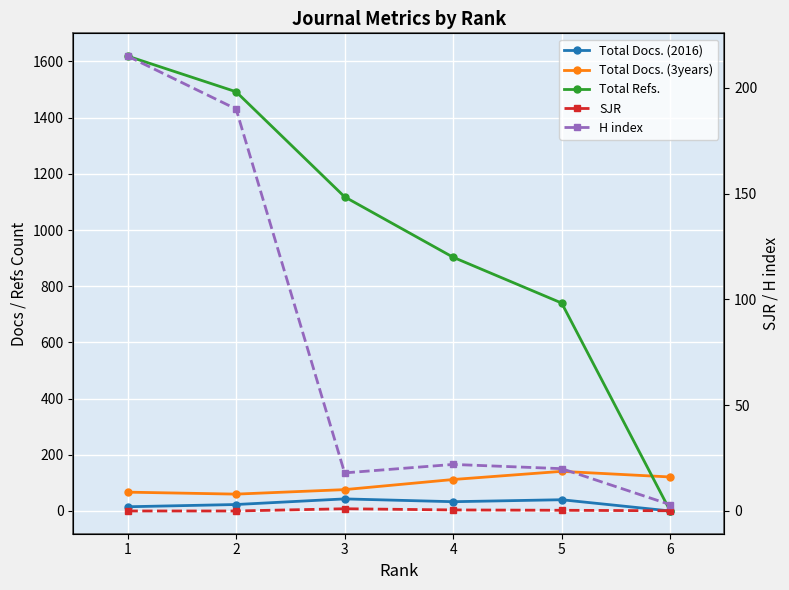

After their last crossing, which series has the higher values: Total Docs. (2016) or SJR?

SJR